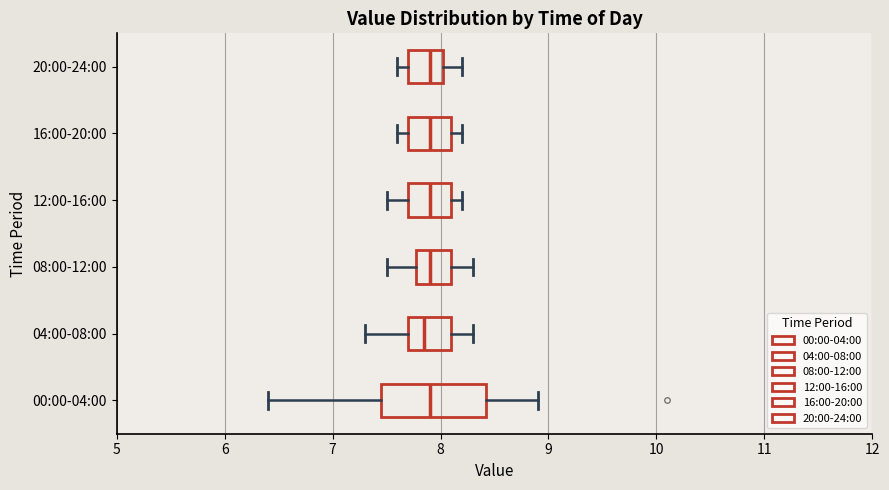

Reading bottom to top, transcribe this box plot: for each box, give where its median line is, the range the box spans, and where its two whiskers end, as read against the x-axis. The values are not printed on the chart, so give them approximately, as read against the axis.

00:00-04:00: median 7.9, box 7.5 to 8.4, whiskers 6.4 to 8.9
04:00-08:00: median 7.9, box 7.7 to 8.1, whiskers 7.3 to 8.3
08:00-12:00: median 7.9, box 7.8 to 8.1, whiskers 7.5 to 8.3
12:00-16:00: median 7.9, box 7.7 to 8.1, whiskers 7.5 to 8.2
16:00-20:00: median 7.9, box 7.7 to 8.1, whiskers 7.6 to 8.2
20:00-24:00: median 7.9, box 7.7 to 8.0, whiskers 7.6 to 8.2